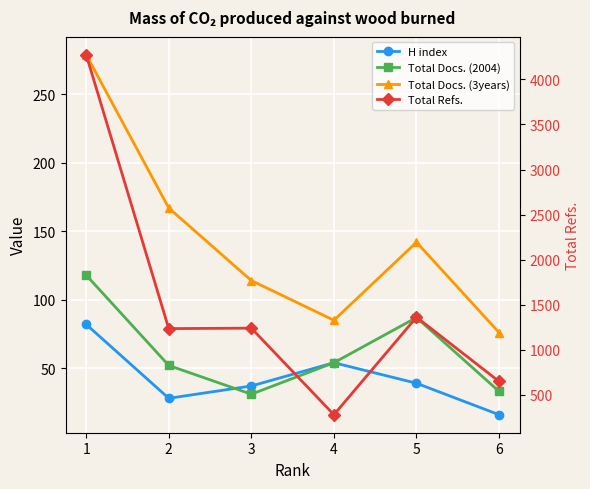

True or false: Total Docs. (3years) and H index intersect in this chart.

False